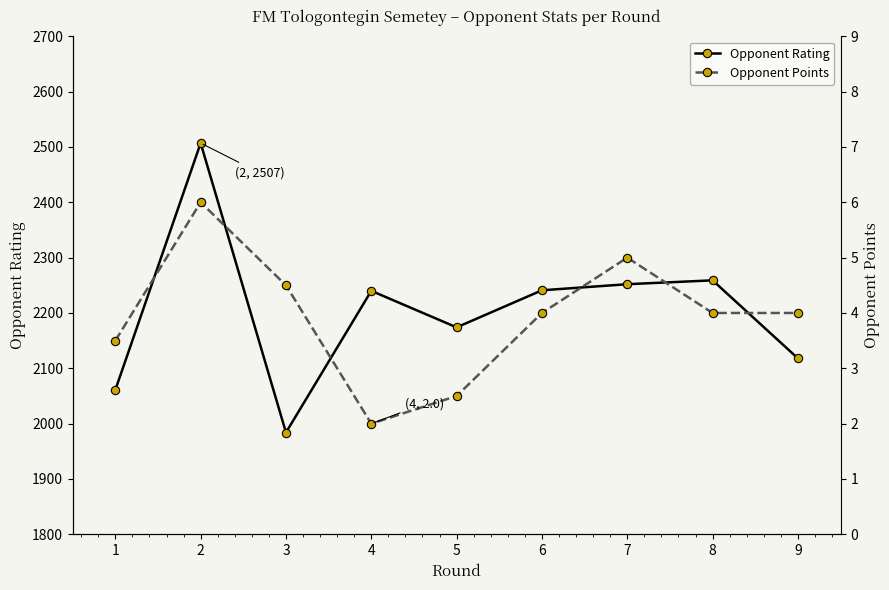

What is the total value across all series at 4?

2242.0